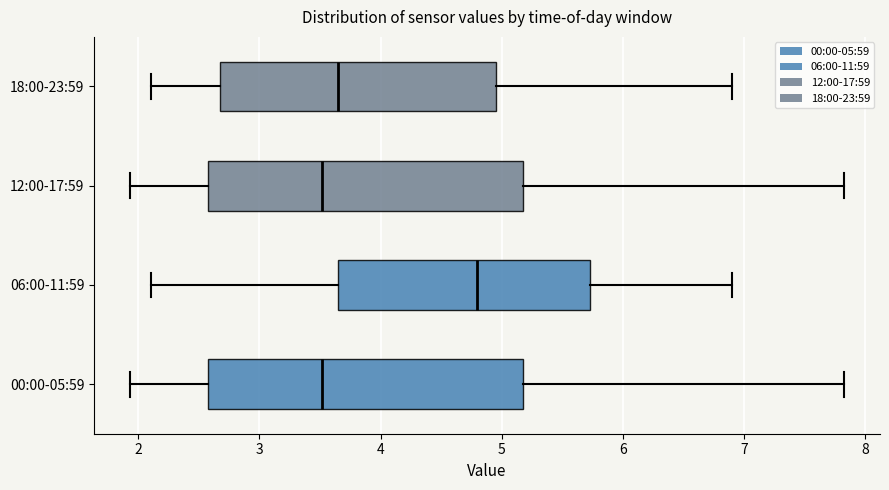

Where is the right edge of the box for 00:00-05:59 on the x-axis? The values are not printed on the chart, so give them approximately, as read against the axis.

5.2